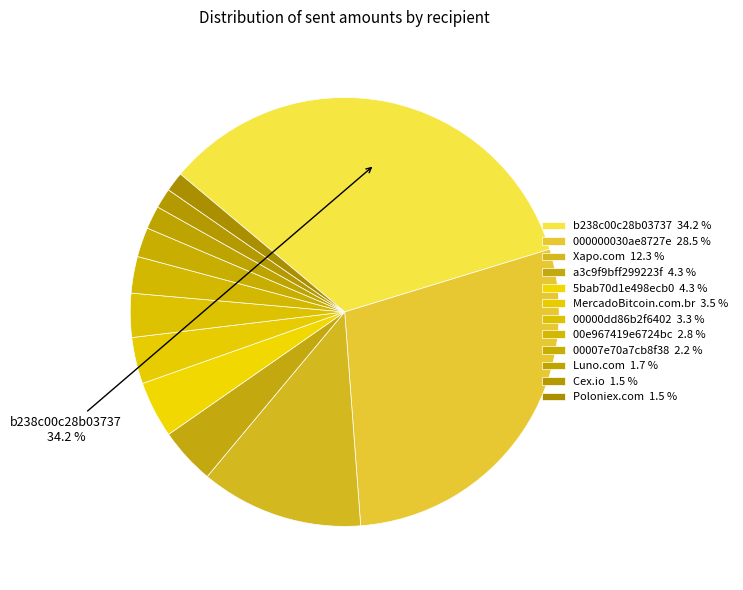

How many slices are in this pie chart?

12